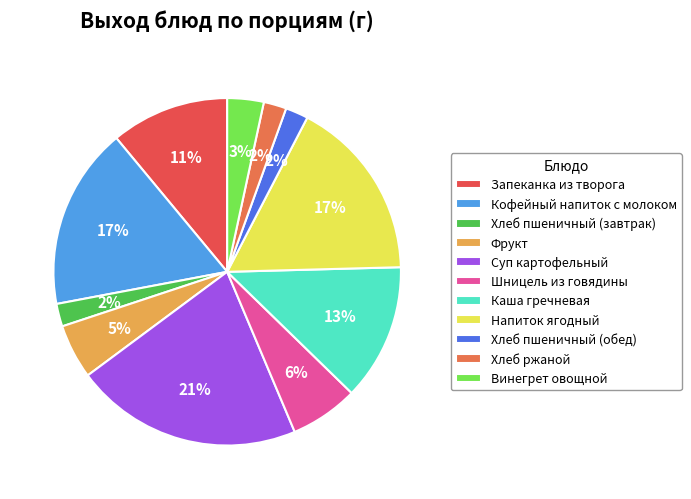

The Кофейный напиток с молоком slice represents 17% of the pie. True or false?

True